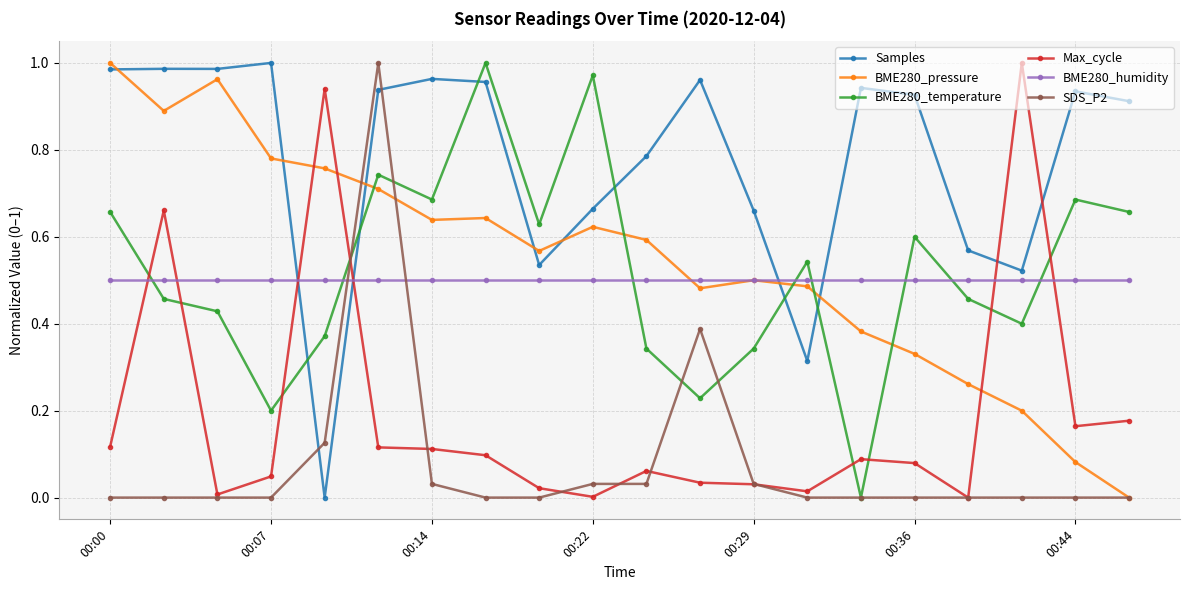

In BME280_temperature, how many points are higher than both neighbors (excluding endpoints)?

6